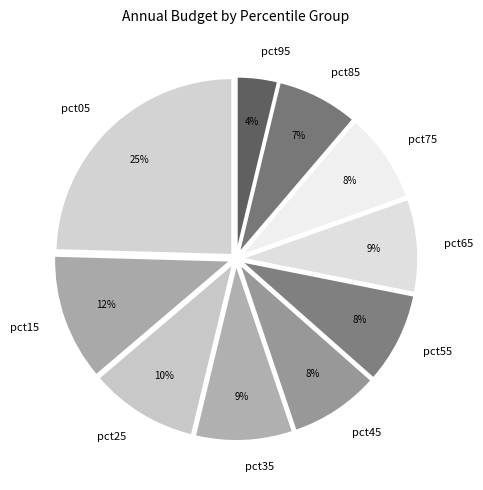

Do pct55 and pct75 together represent more than half of the pie?

No